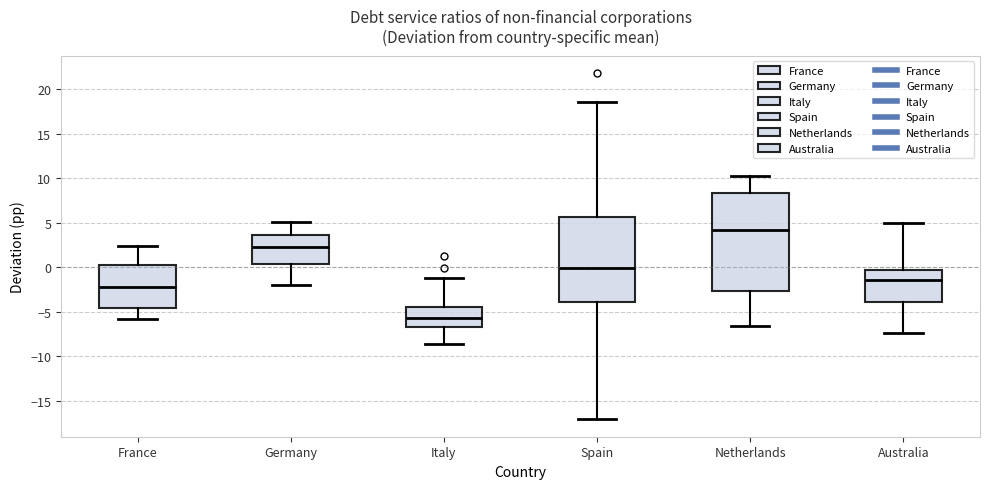

Reading left to right, transcribe this box plot: for each box, give where its median line is, the range the box spans, and where its two whiskers end, as read against the y-axis. The values are not printed on the chart, so give them approximately, as read against the axis.

France: median -2.5, box -4.5 to 0.0, whiskers -6.0 to 2.5
Germany: median 2.0, box 0.5 to 3.5, whiskers -2.0 to 5.0
Italy: median -5.5, box -6.5 to -4.5, whiskers -8.5 to -1.5
Spain: median 0.0, box -4.0 to 5.5, whiskers -17.0 to 18.5
Netherlands: median 4.0, box -2.5 to 8.5, whiskers -6.5 to 10.5
Australia: median -1.5, box -4.0 to -0.5, whiskers -7.5 to 5.0